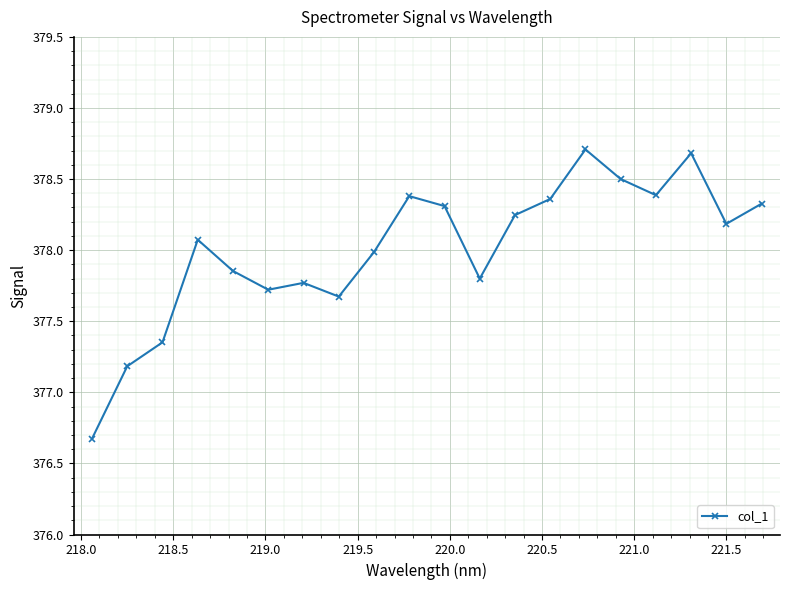

What is the value of the 9th point from the left?

378.0